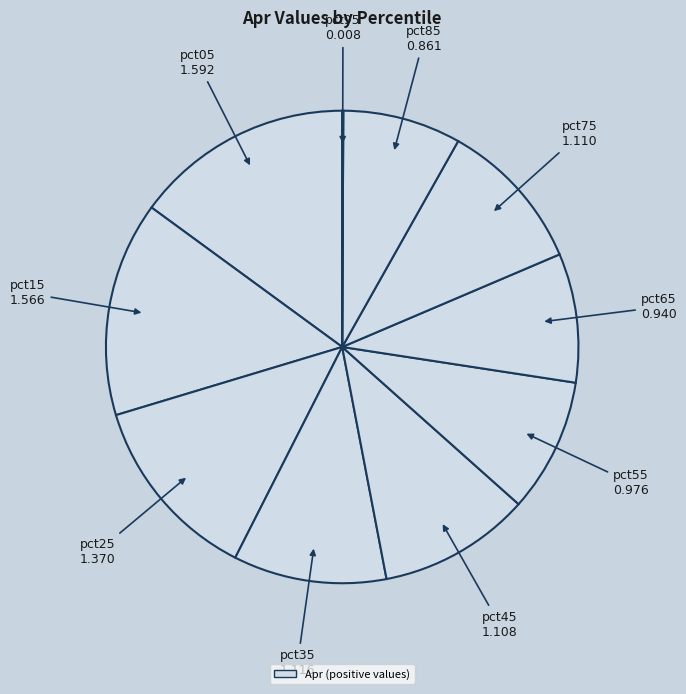

How many segments does this pie chart have?

10